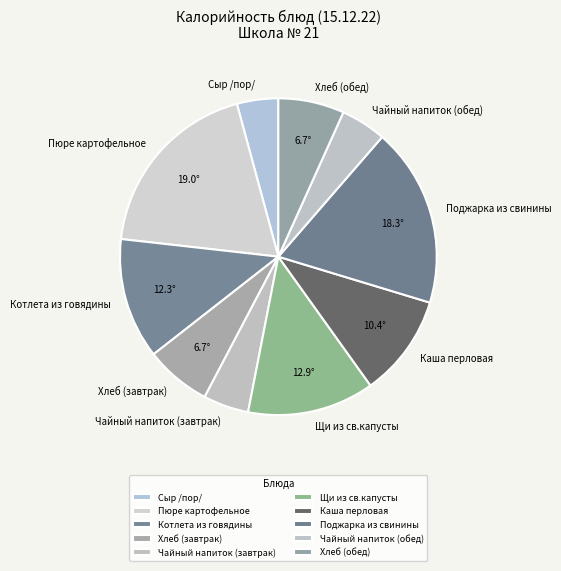

Count the number of slices in the pie.

10